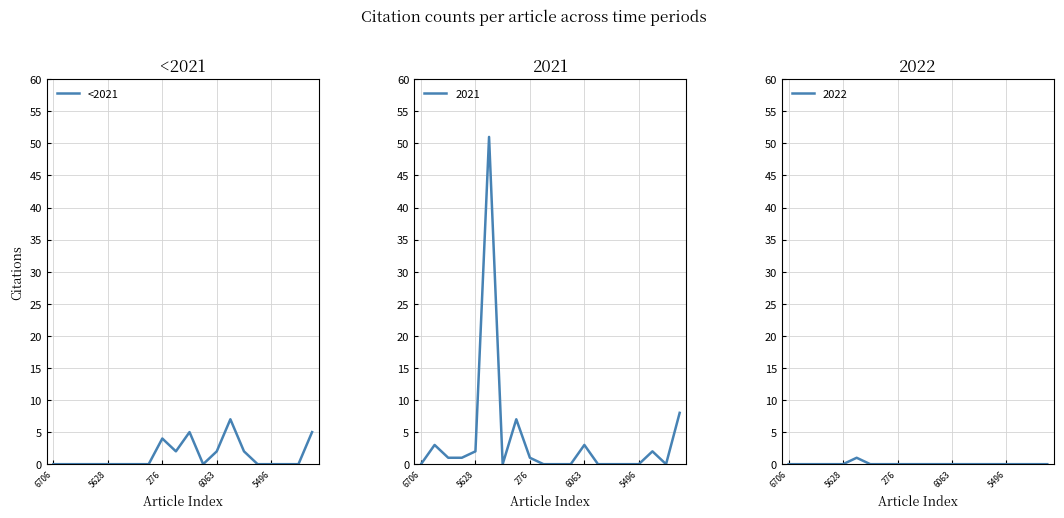

The chart shows a value of 2 at 6063. True or false?

True